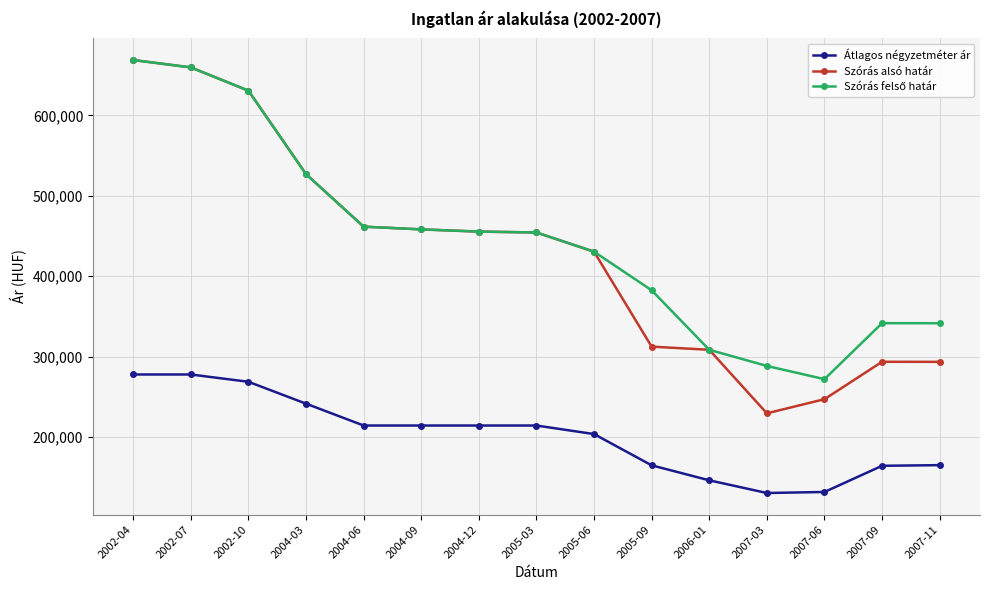

What is the total value across all series at 2007-09?

799416